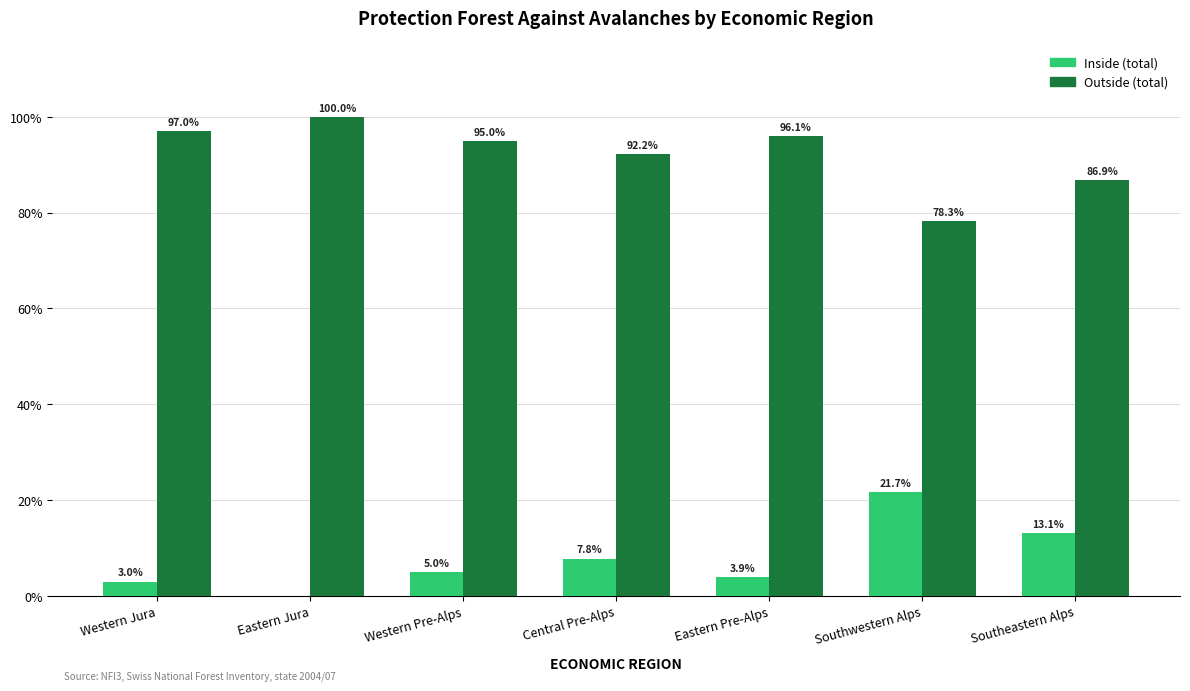

Which series has the largest total across all categories?

Outside (total)